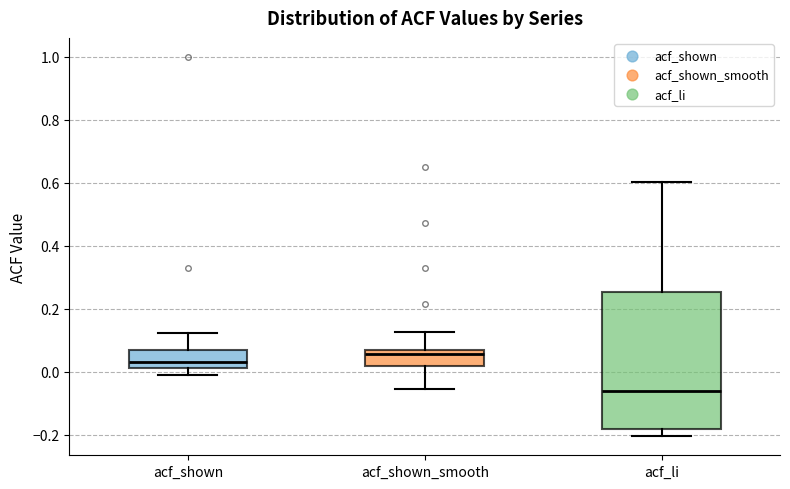

Which box has the lowest median line?

acf_li